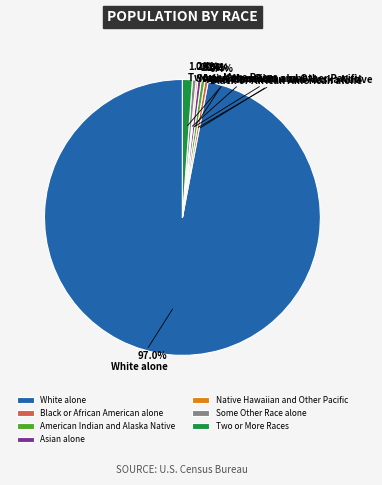

Which category has the biggest portion of the pie?

White alone